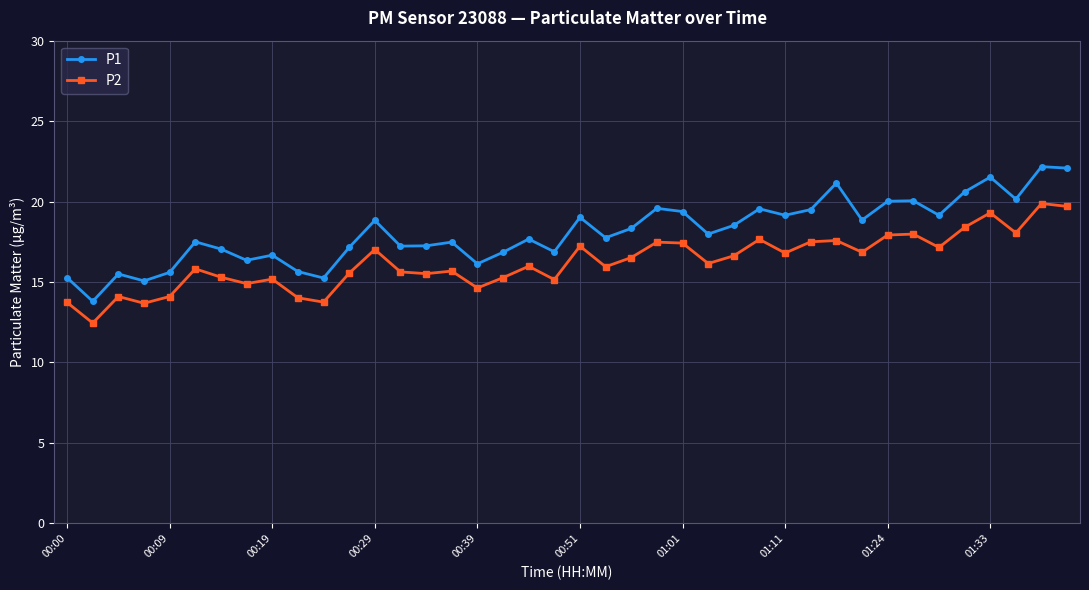

What is the difference between the maximum and minimum values in the P1 series?

8.4